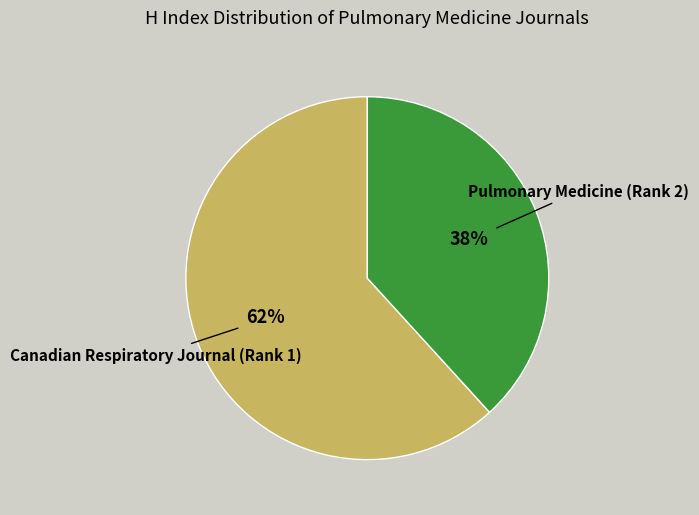

To the nearest percent, what is the difference between the largest and smallest slice percentages?

24%